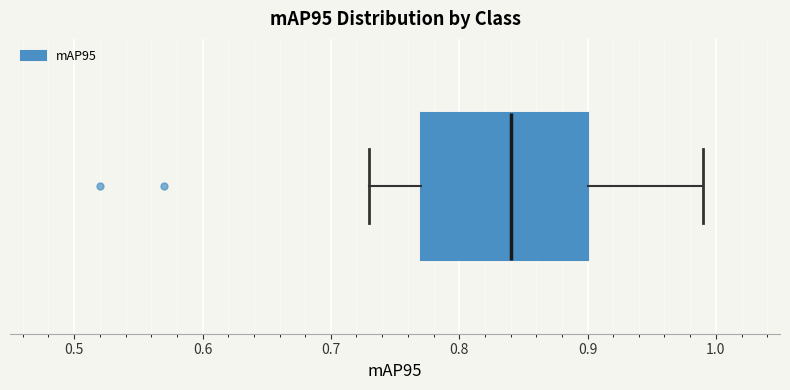

Transcribe this box plot: give where the median line is, the range the box spans, and where the two whiskers end, as read against the x-axis. The values are not printed on the chart, so give them approximately, as read against the axis.

median 0.84, box 0.77 to 0.90, whiskers 0.73 to 0.99